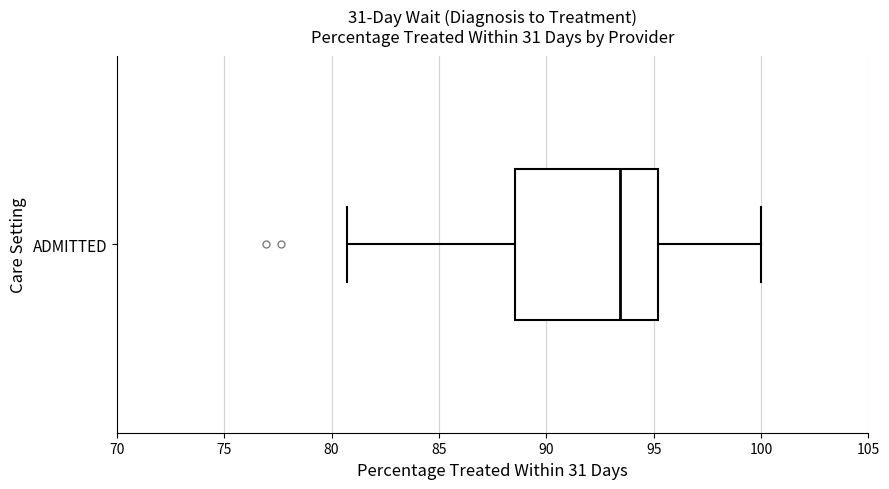

Read this box plot against the x-axis: the position of the median line, the range covered by the box, and the ends of both whiskers. The values are not printed on the chart, so give them approximately, as read against the axis.

median 93.5, box 88.5 to 95.0, whiskers 80.5 to 100.0